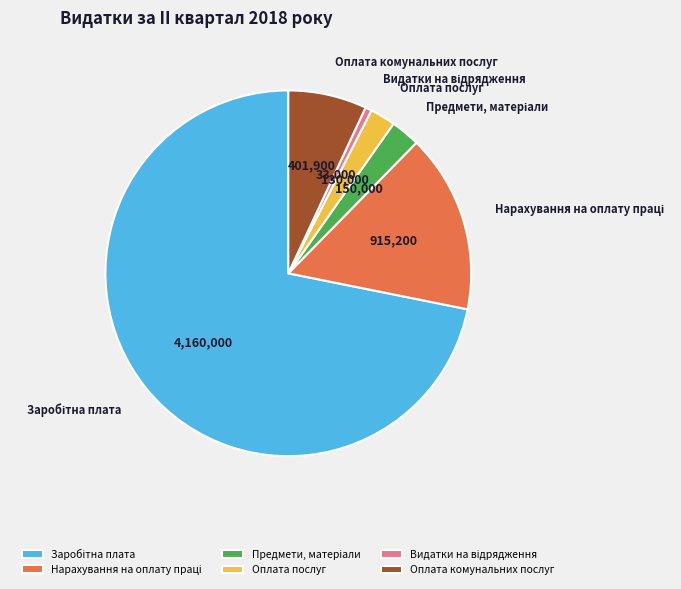

True or false: Оплата послуг accounts for 15% of the total.

False